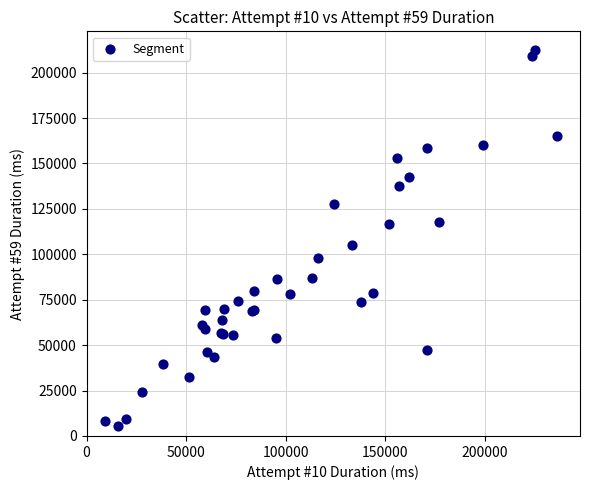

What Y value in the scatter plot is closest to 108988?

105346